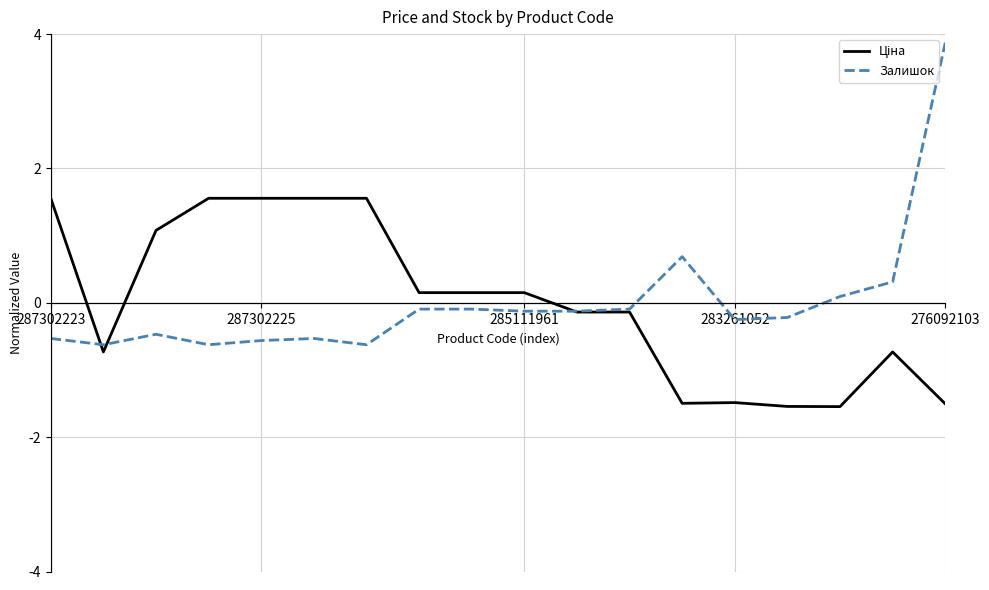

What is the lowest value of the Залишок series?

-0.6